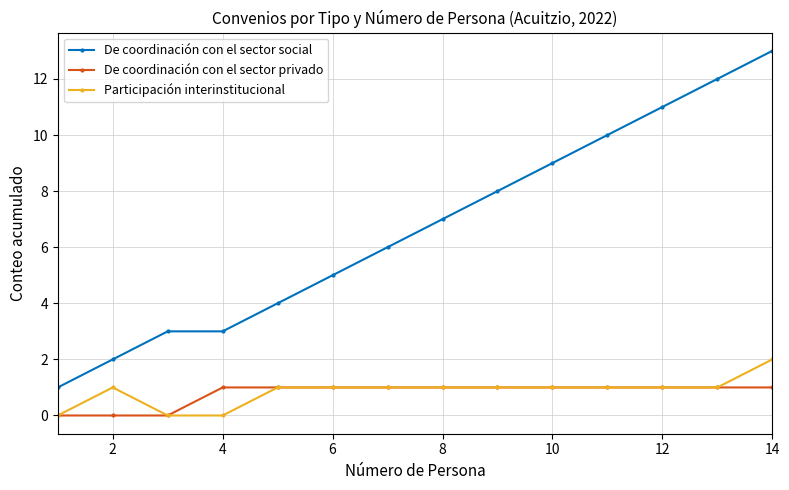

What is the average value of the De coordinación con el sector social series?

7